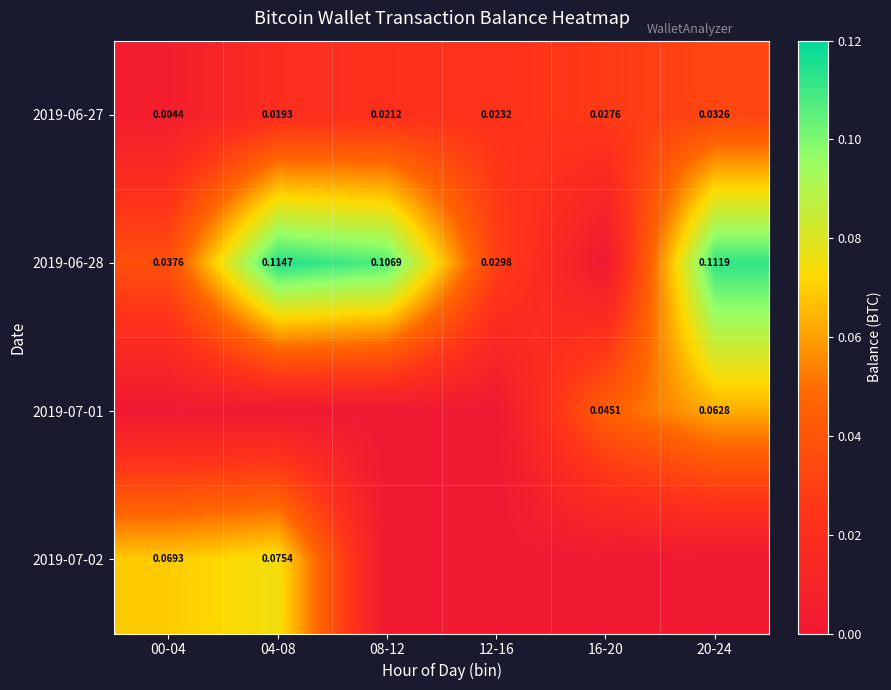

What is the highest value of the 2019-07-02 series?

0.1